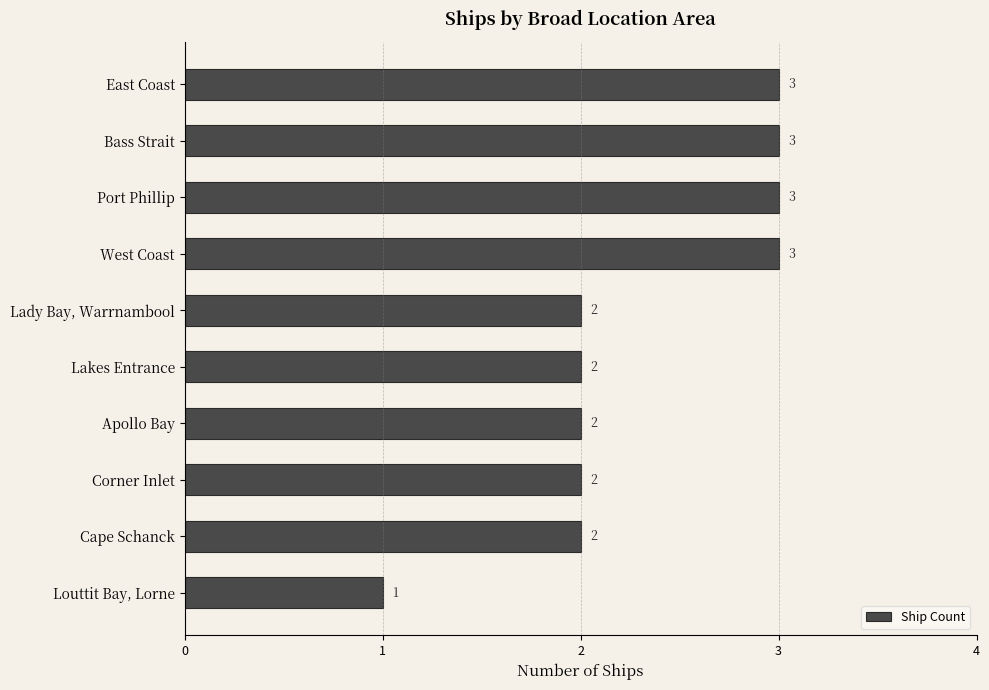

Approximately how many times larger is the value at Apollo Bay compared to Louttit Bay, Lorne?

2.0